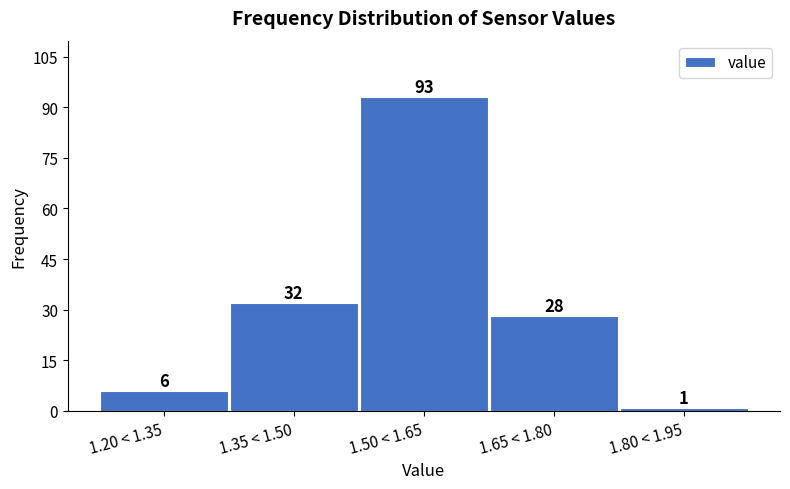

Reading right to left, transcribe all the data shown in this chart.

1	28	93	32	6